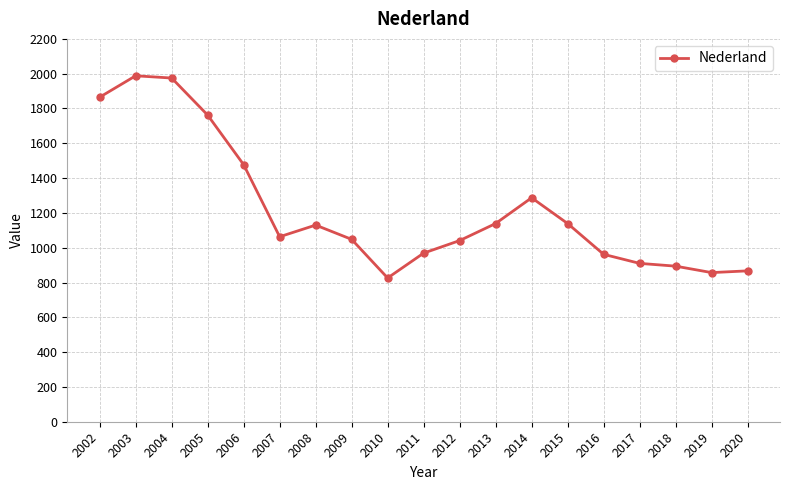

What is the change in value from 2005 to 2015?

-623